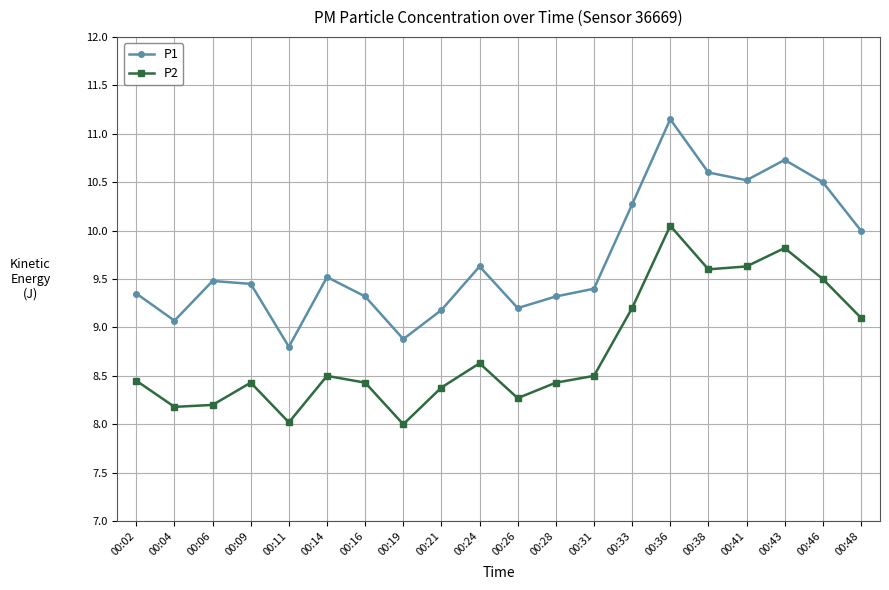

True or false: P2 has a value of 8.4 at 00:02.

True